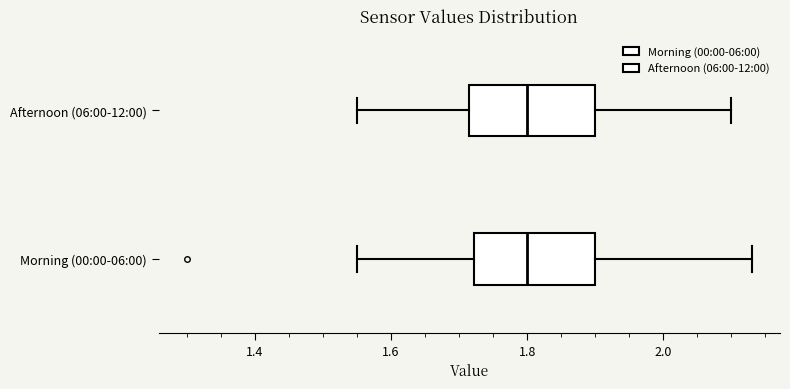

Reading bottom to top, transcribe this box plot: for each box, give where its median line is, the range the box spans, and where its two whiskers end, as read against the x-axis. The values are not printed on the chart, so give them approximately, as read against the axis.

Morning (00:00-06:00): median 1.80, box 1.72 to 1.90, whiskers 1.56 to 2.14
Afternoon (06:00-12:00): median 1.80, box 1.72 to 1.90, whiskers 1.56 to 2.10